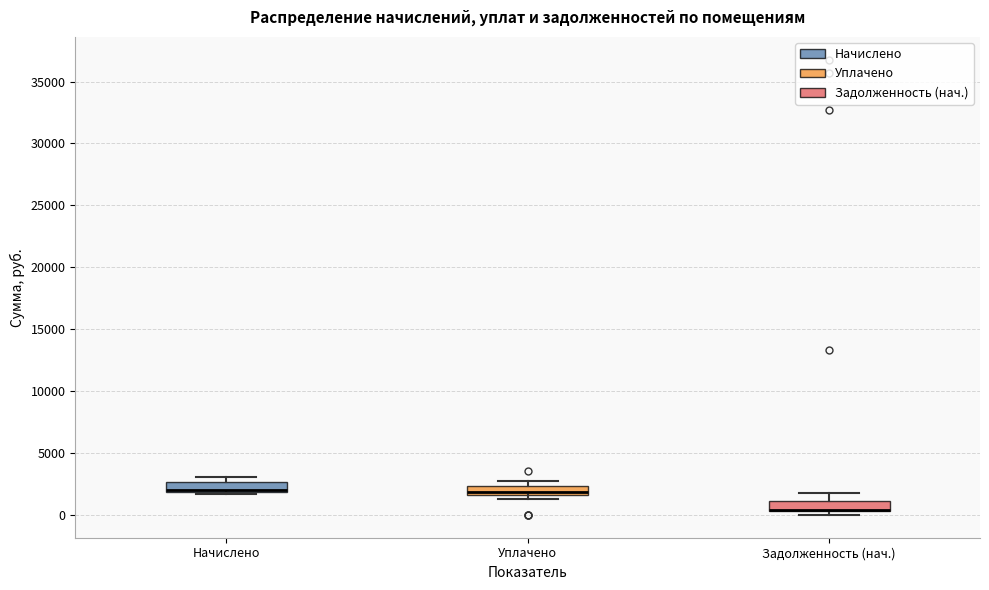

Where is the upper edge of the box for Уплачено on the y-axis? The values are not printed on the chart, so give them approximately, as read against the axis.

2500